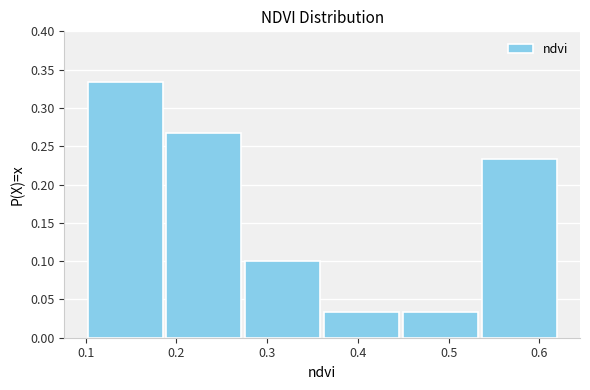

Which range on the x-axis has the tallest bar?

0.10 to 0.19